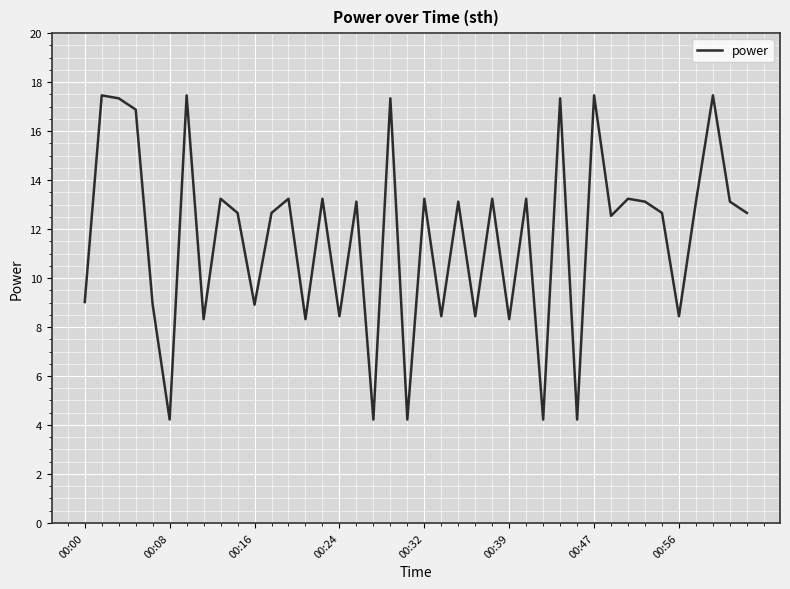

What is the maximum value shown in the chart?

17.5